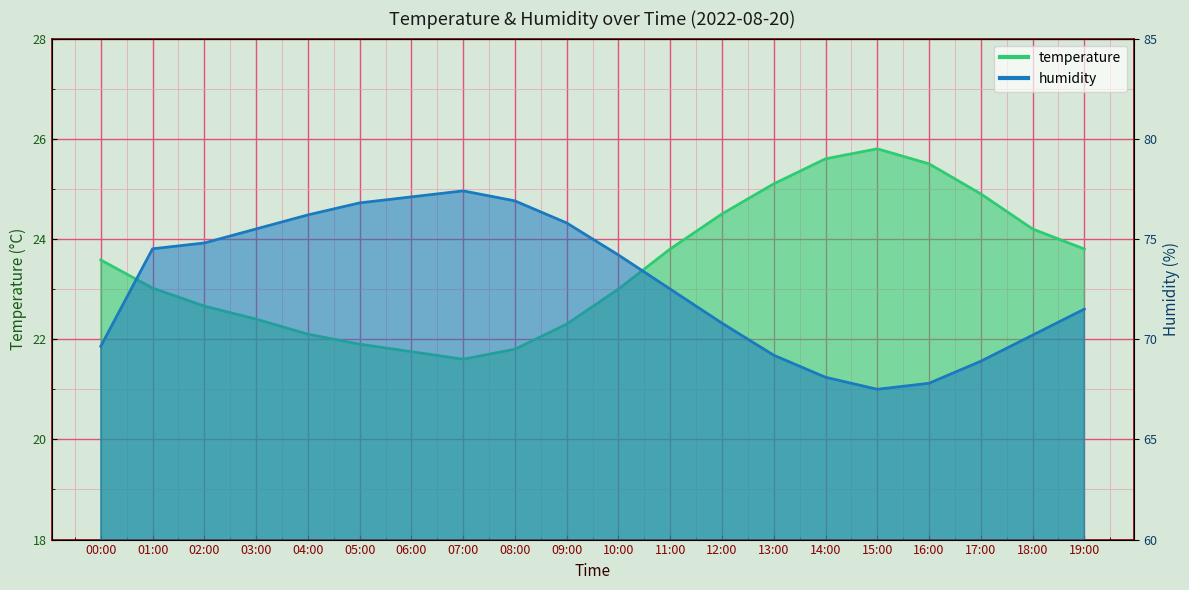

True or false: humidity and temperature cross at least once.

False